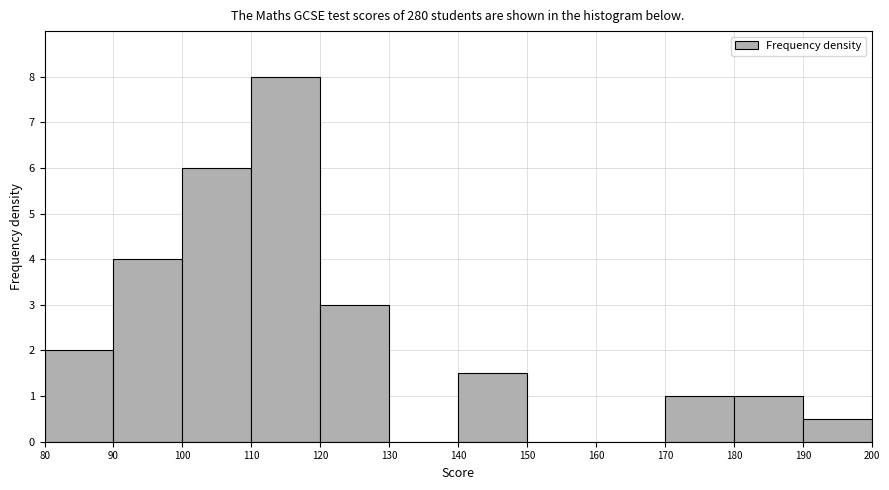

What is the height of the bar covering 120 to 130 on the x-axis? The values are not printed on the chart, so give them approximately, as read against the axis.

3.0